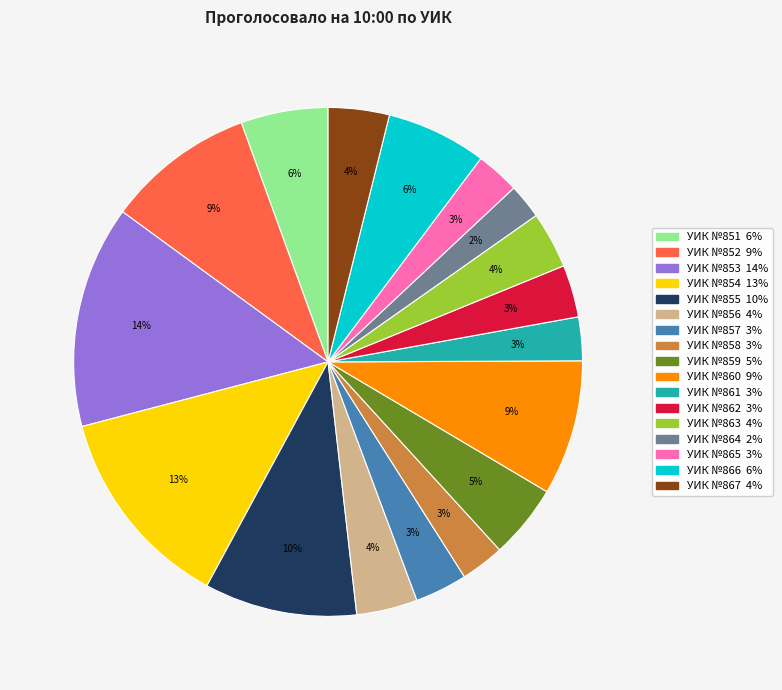

True or false: УИК №865 accounts for 3% of the total.

True